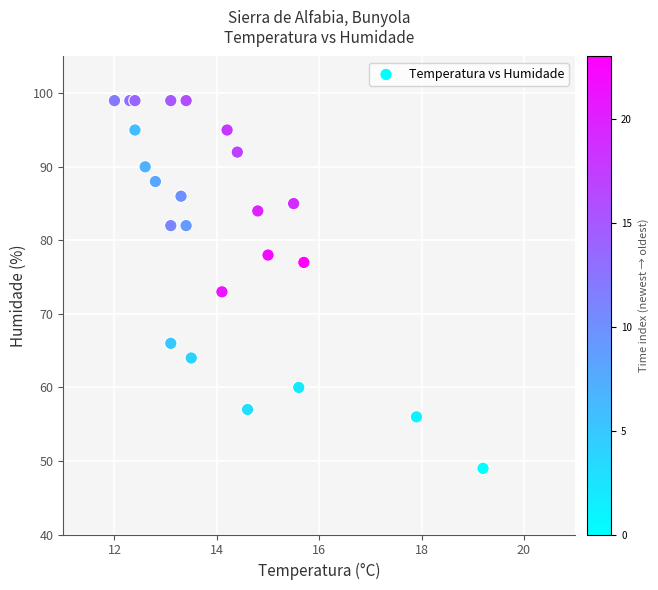

What Y value in the scatter plot is closest to 74?

73